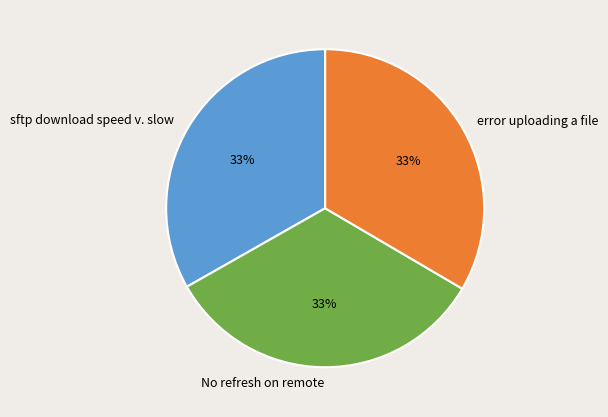

Count the number of slices in the pie.

3